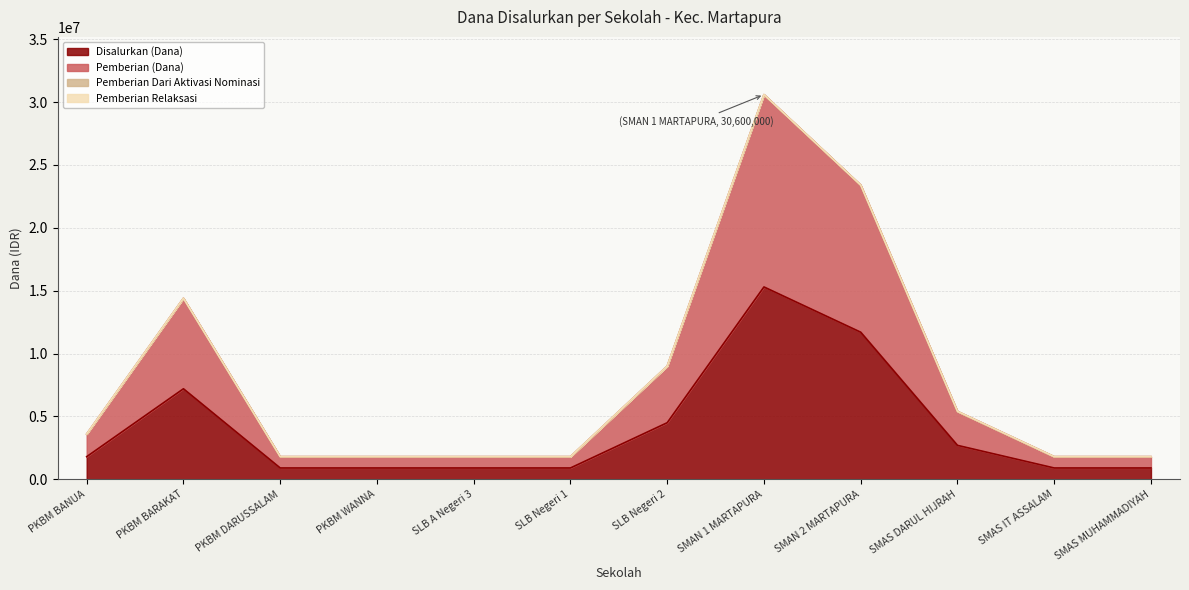

Does the chart have visible grid lines?

Yes